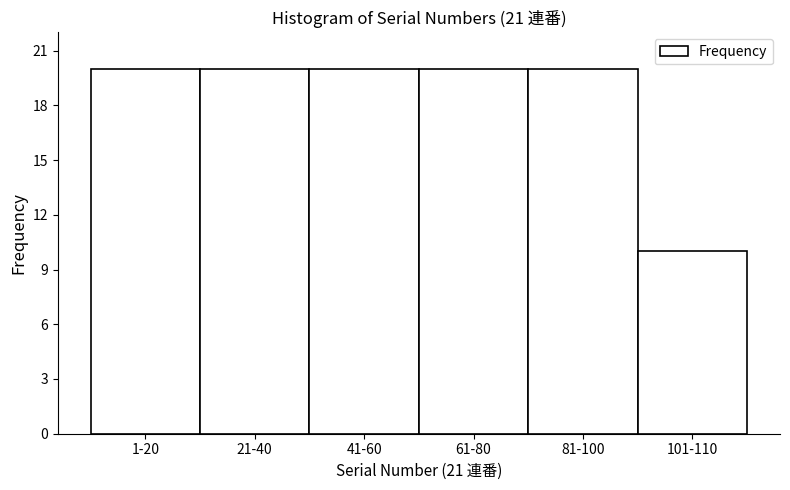

Reading left to right, what are all the values shown in this chart?

20	20	20	20	20	10